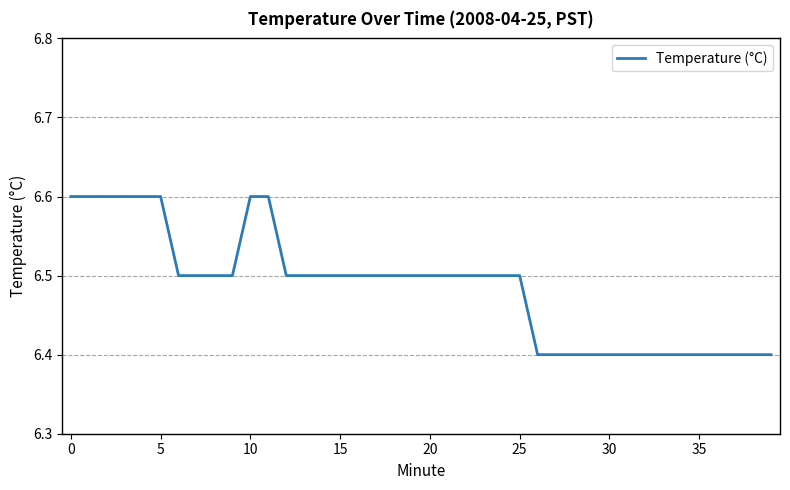

What is the minimum value shown in the chart?

6.4